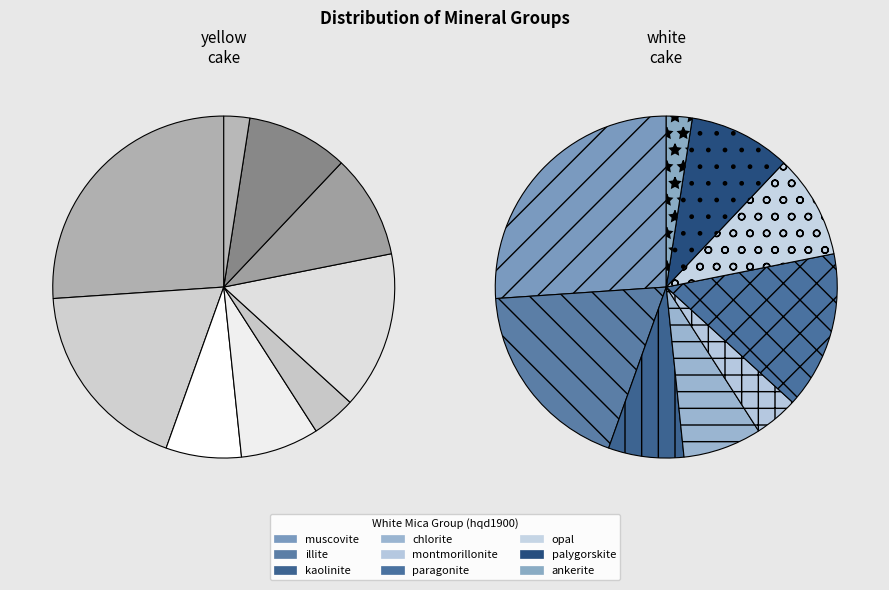

What is the total percentage of chlorite and illite?

25.9%